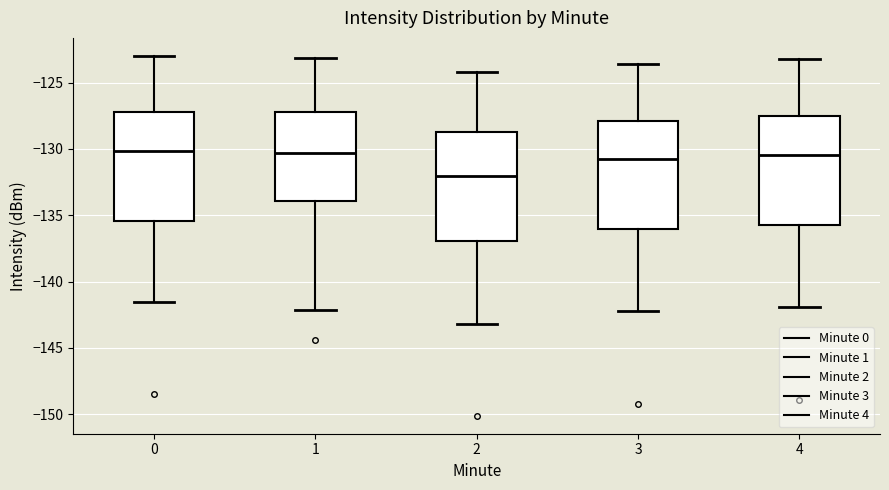

Reading left to right, transcribe this box plot: for each box, give where its median line is, the range the box spans, and where its two whiskers end, as read against the y-axis. The values are not printed on the chart, so give them approximately, as read against the axis.

0: median -130.0, box -135.5 to -127.0, whiskers -141.5 to -123.0
1: median -130.5, box -134.0 to -127.0, whiskers -142.0 to -123.0
2: median -132.0, box -137.0 to -128.5, whiskers -143.0 to -124.0
3: median -131.0, box -136.0 to -128.0, whiskers -142.0 to -123.5
4: median -130.5, box -135.5 to -127.5, whiskers -142.0 to -123.0